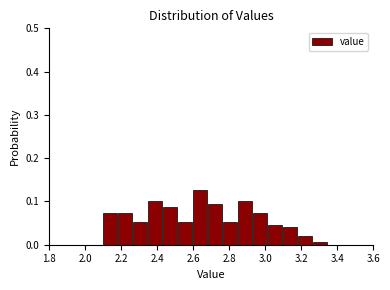

How tall is the bar that spans 2.10 to 2.18 on the x-axis? Neither the bar edges nor the heights are printed on the chart, so give them approximately, as read against the axes.

0.07